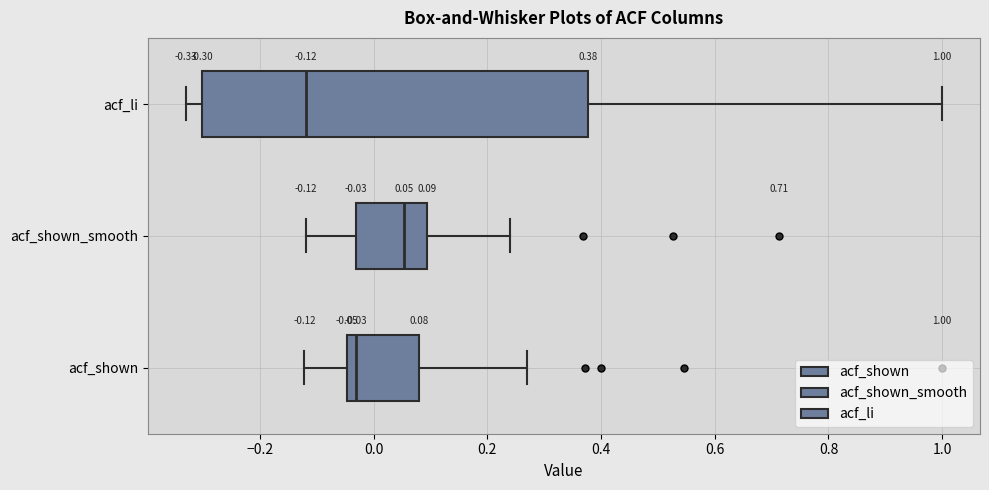

Which box is the widest, from its left edge to its right edge?

acf_li